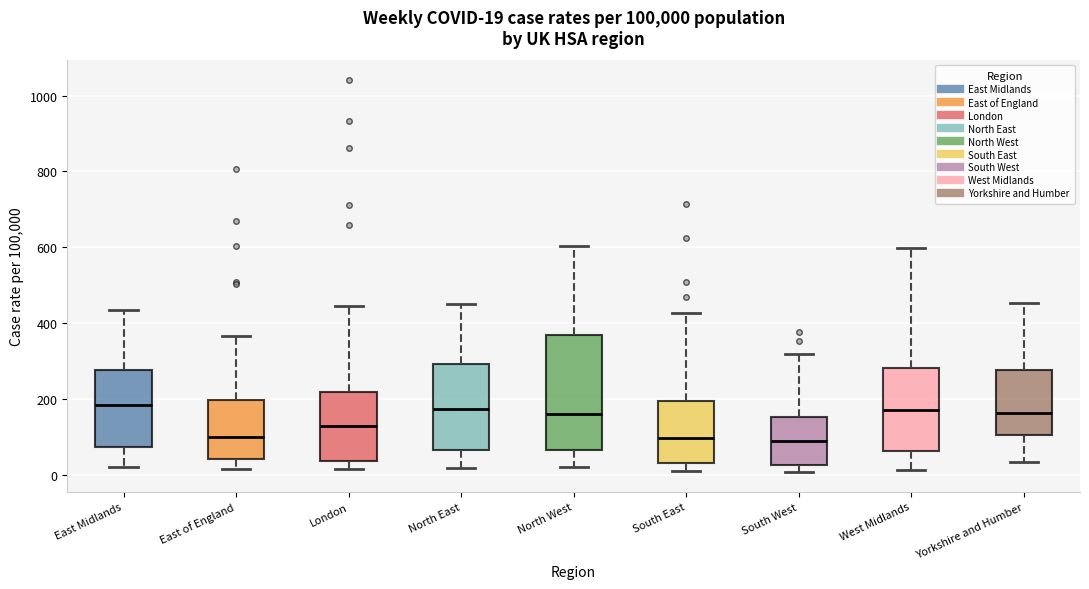

Which box is the tallest, from its lower edge to its upper edge?

North West